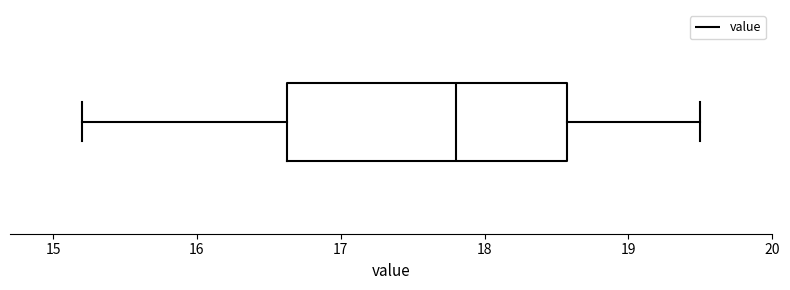

Read this box plot against the x-axis: the position of the median line, the range covered by the box, and the ends of both whiskers. The values are not printed on the chart, so give them approximately, as read against the axis.

median 17.8, box 16.6 to 18.6, whiskers 15.2 to 19.5